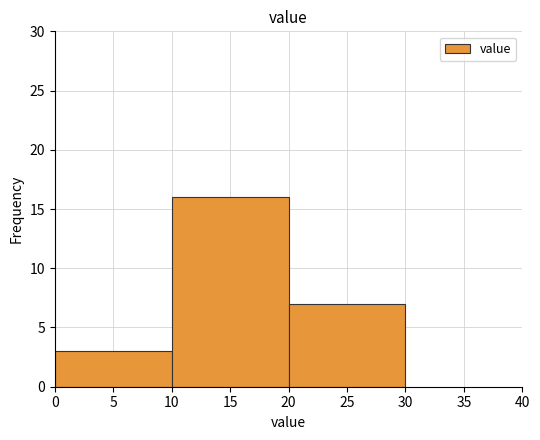

Reading left to right, list every bar in this chart as the range it spans on the x-axis followed by its height. The values are not printed on the chart, so give them approximately, as read against the axis.

0 to 10: 3
10 to 20: 16
20 to 30: 7